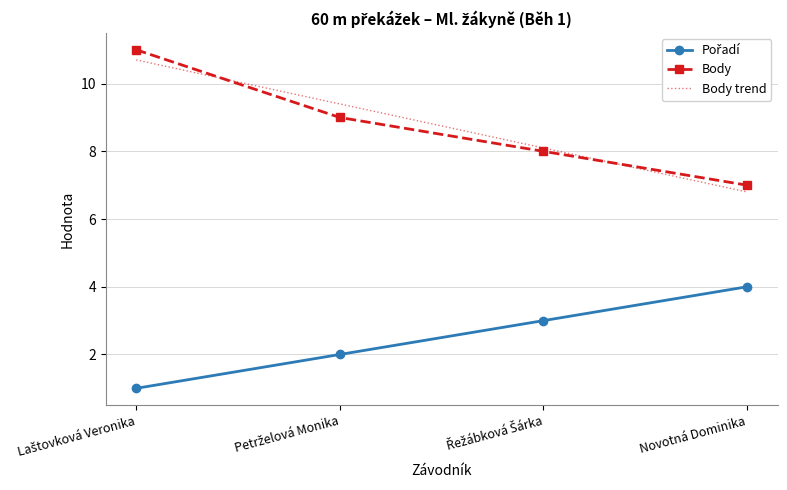

Rank the series by their average value, from highest to lowest.

Body, Pořadí